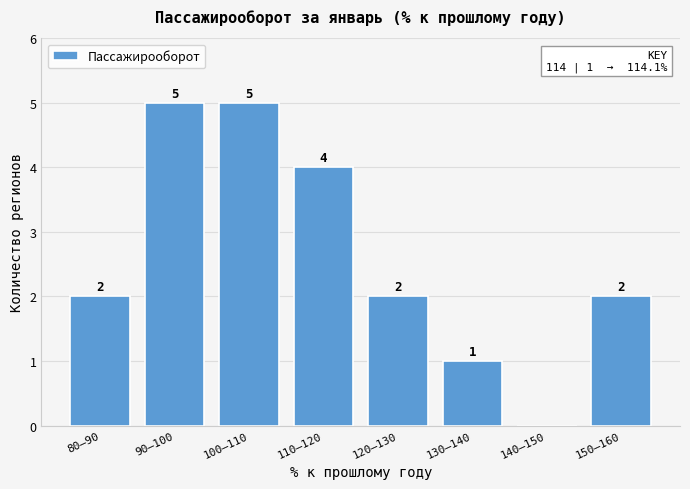

Reading left to right, extract all data points from this chart.

80–90=2	90–100=5	100–110=5	110–120=4	120–130=2	130–140=1	140–150=0	150–160=2